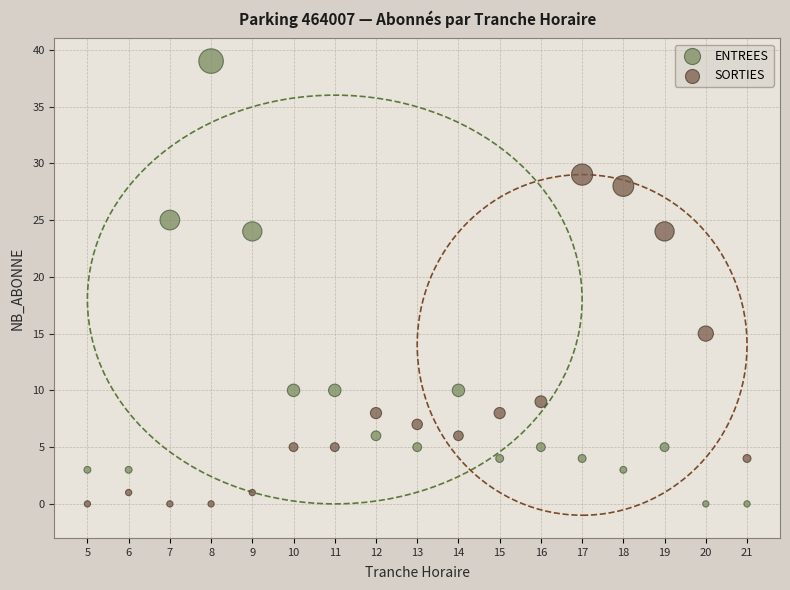

What are all the series names shown in the legend?

ENTREES, SORTIES